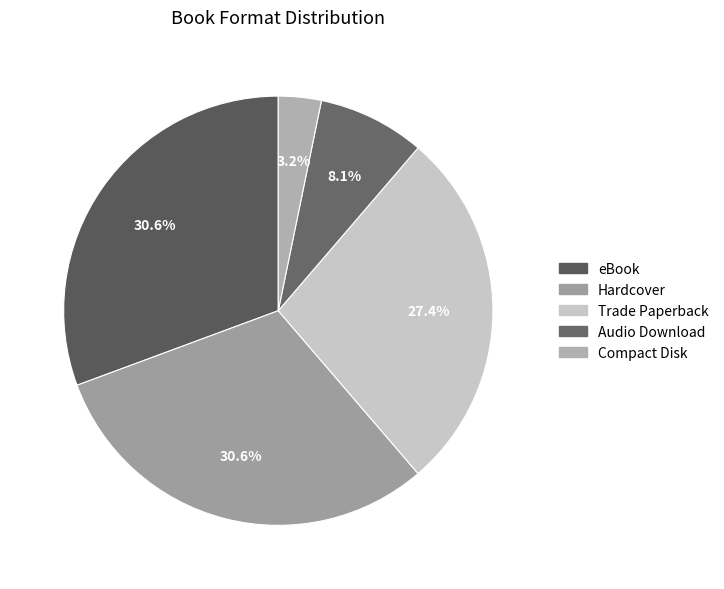

To the nearest percent, what percentage of the pie is Trade Paperback?

27%